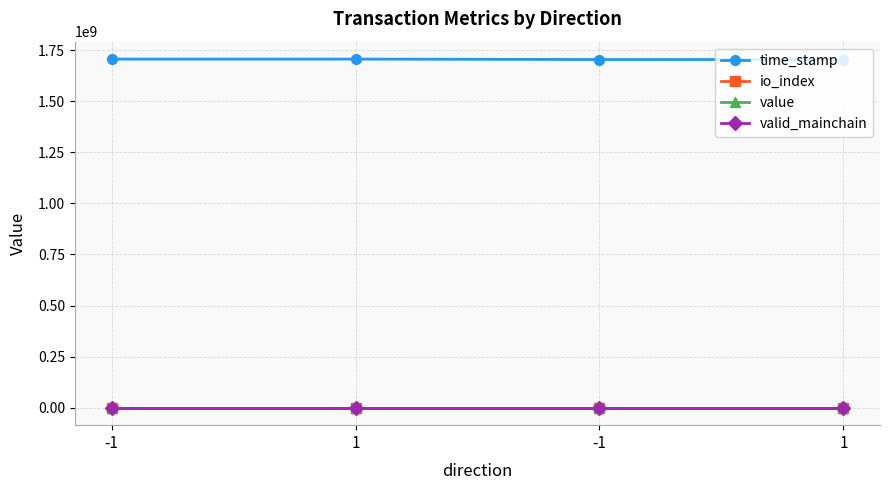

At how many categories does at least one series exceed 1480461239?

4